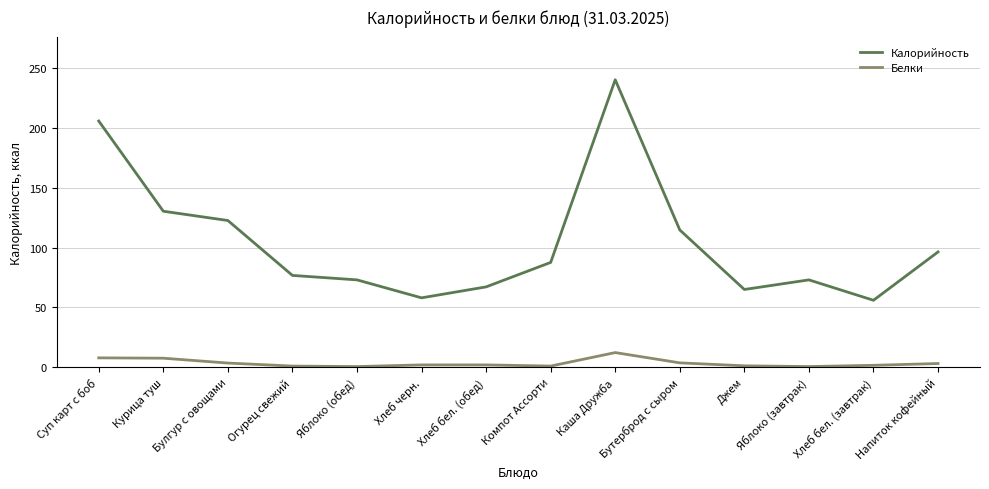

Which series has the largest total across all categories?

Калорийность